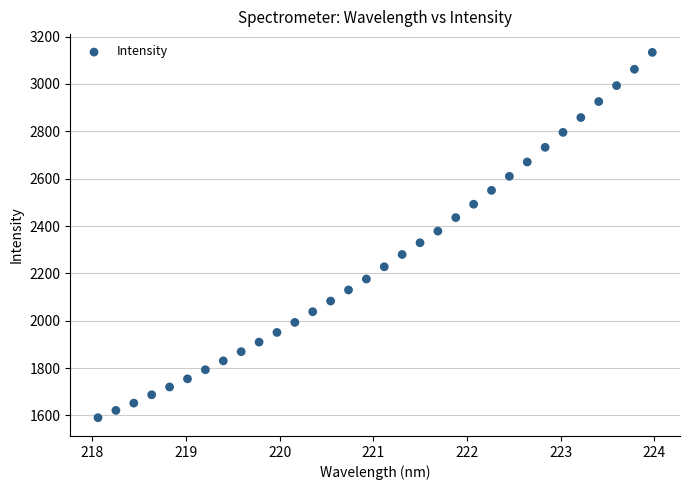

What is the range of X values (max minus min)?

5.9